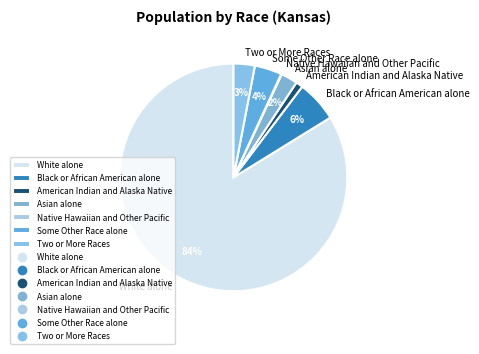

Which has a higher value, Asian alone or White alone?

White alone